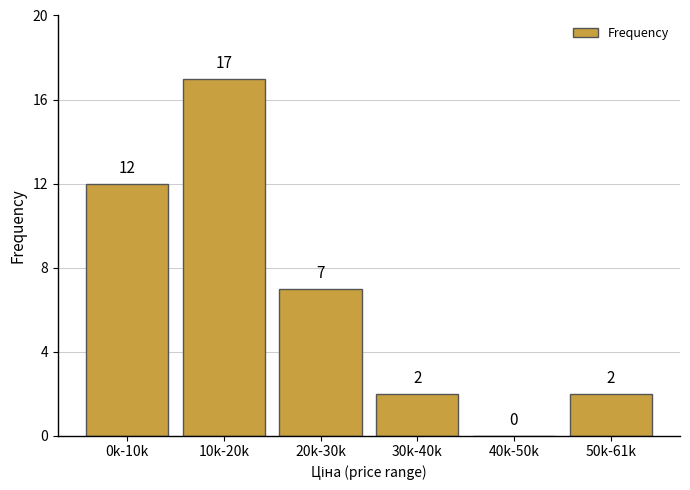

Reading left to right, extract all data points from this chart.

0k-10k=12	10k-20k=17	20k-30k=7	30k-40k=2	40k-50k=0	50k-61k=2